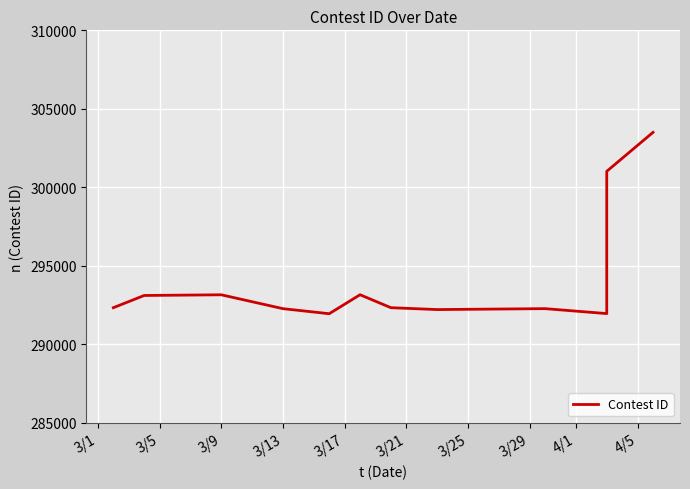

How many lines are shown in the chart?

1